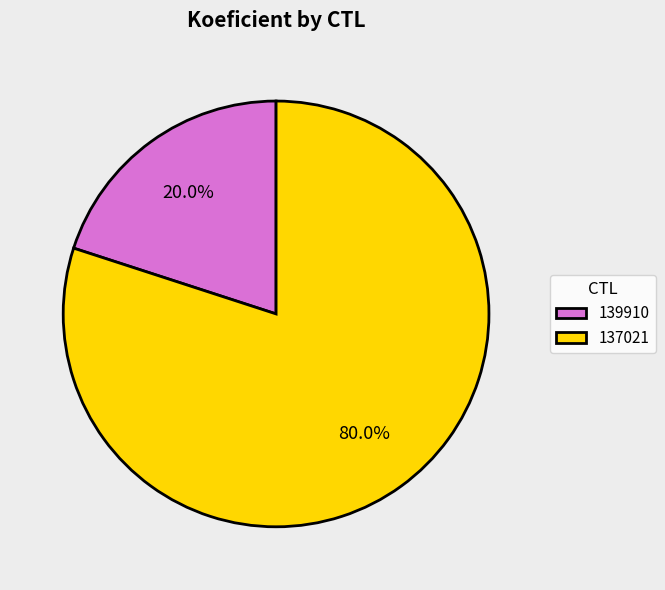

To the nearest percent, what is the average slice percentage?

50%